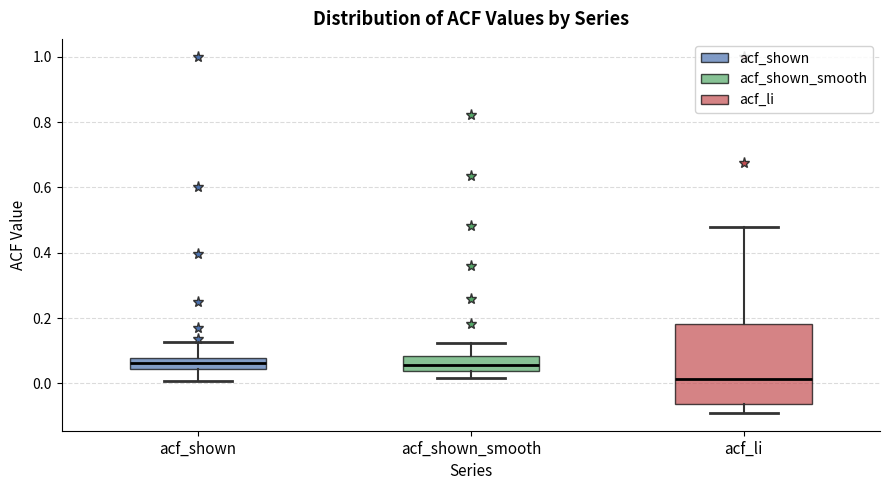

Comparing the boxes themselves (not the whiskers), which one is the tallest?

acf_li